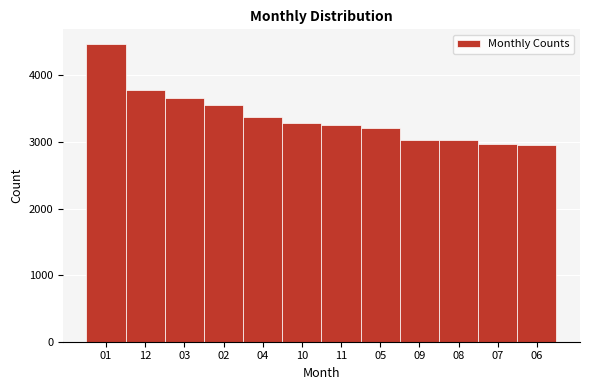

What is the change in value from 12 to 09?

-748